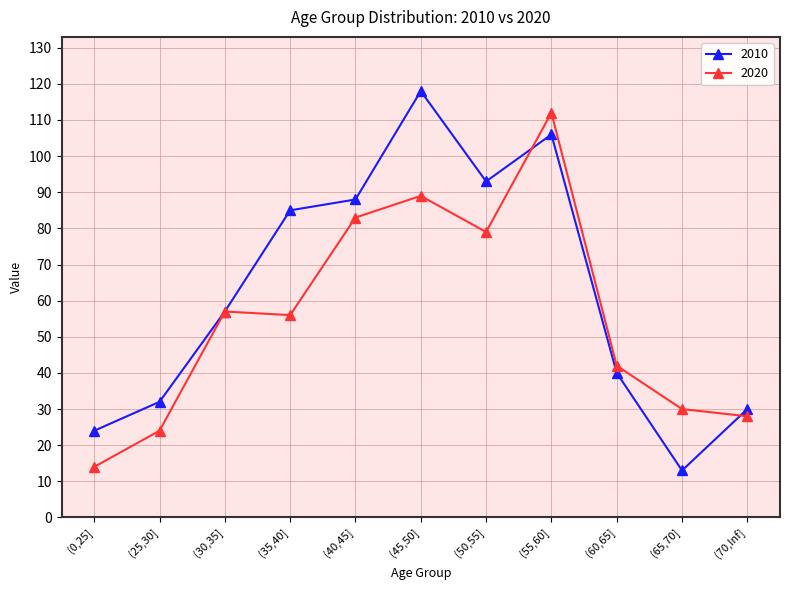

At how many categories does at least one series exceed 104?

2